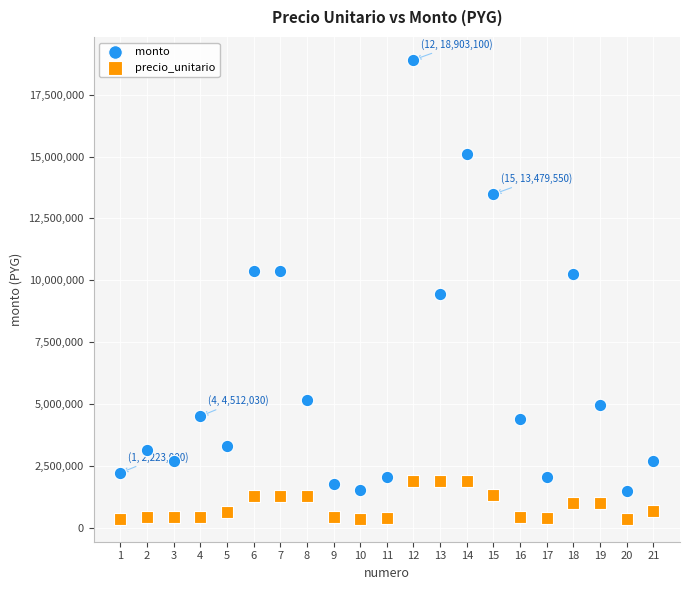

What is the X range (max minus min) for the scatter plot?

20